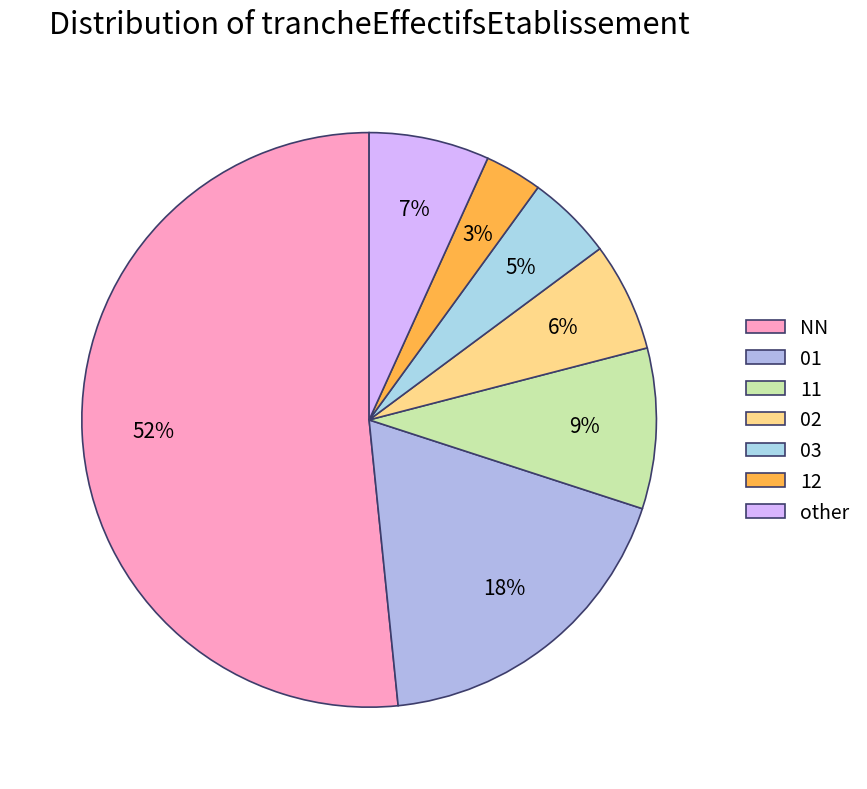

To the nearest percent, what percentage of the pie is 01?

18%